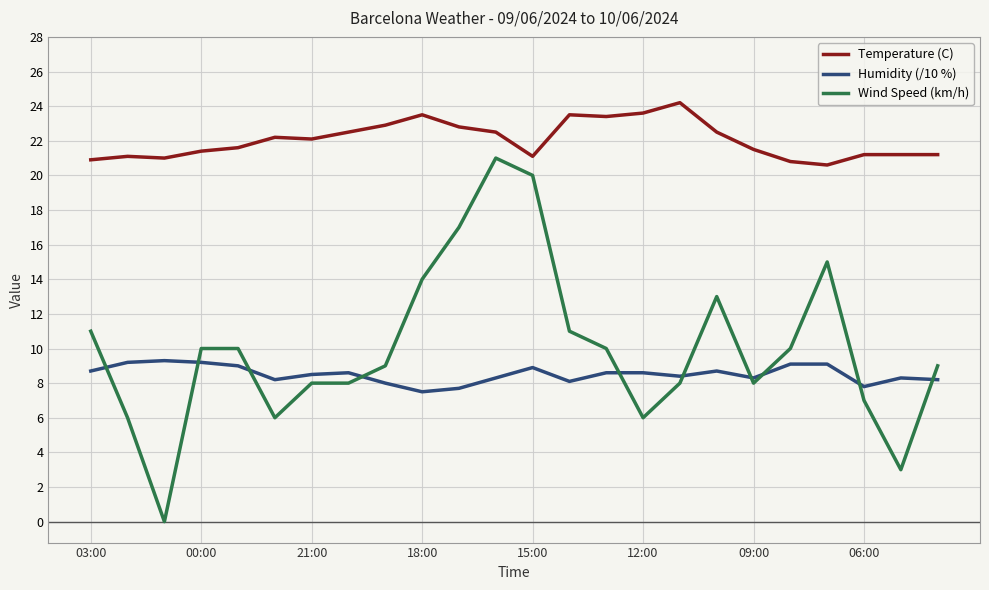

What is the greatest value displayed?

24.2